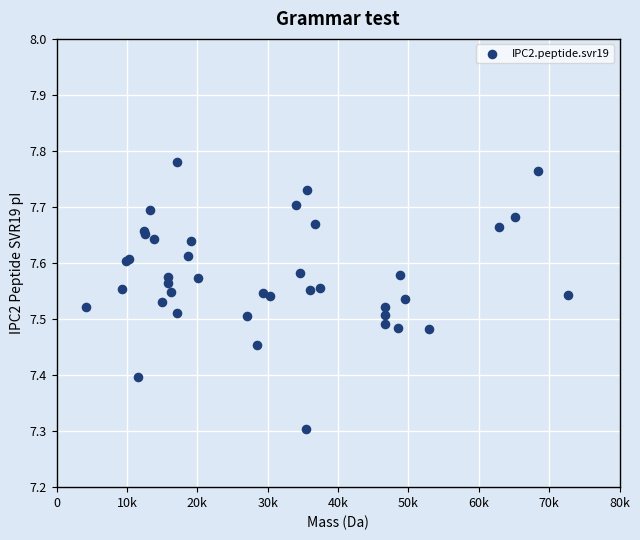

What Y value in the scatter plot is closest to 7?

7.3